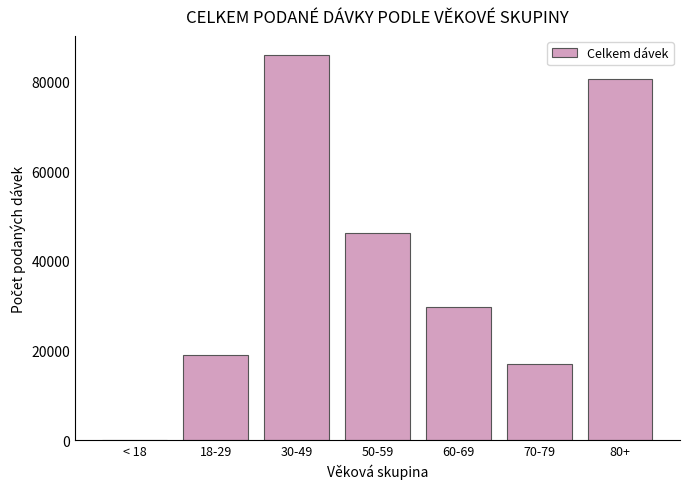

Reading left to right, what are all the values shown in this chart?

< 18=105	18-29=19035	30-49=85899	50-59=46209	60-69=29801	70-79=16937	80+=80632